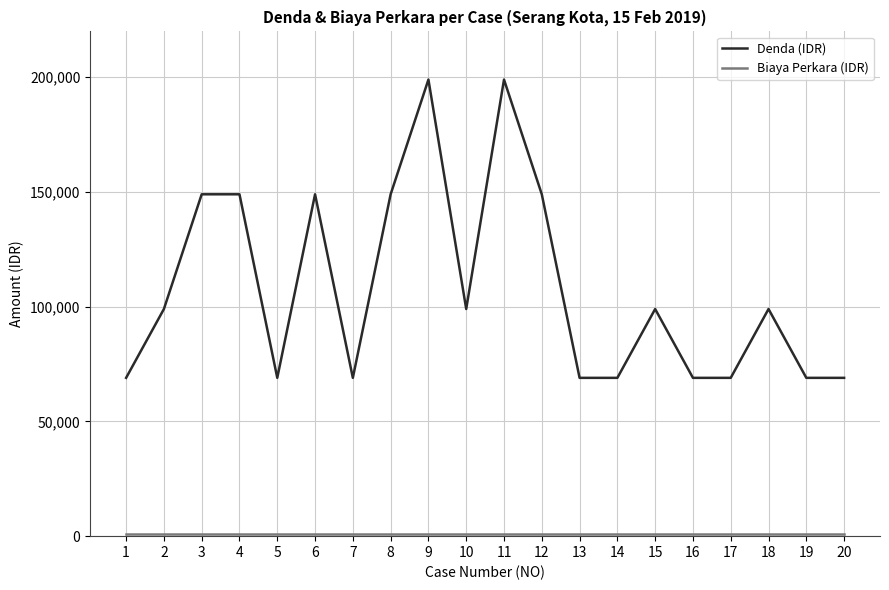

What is the difference between the second highest and minimum values in the Denda (IDR) series?

130000